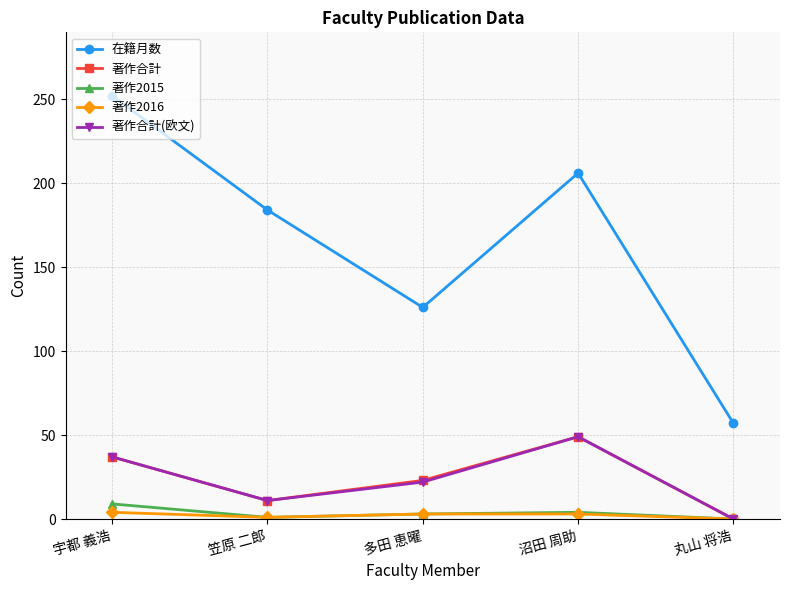

At which label does 著作合計 first exceed 23?

宇都 義浩